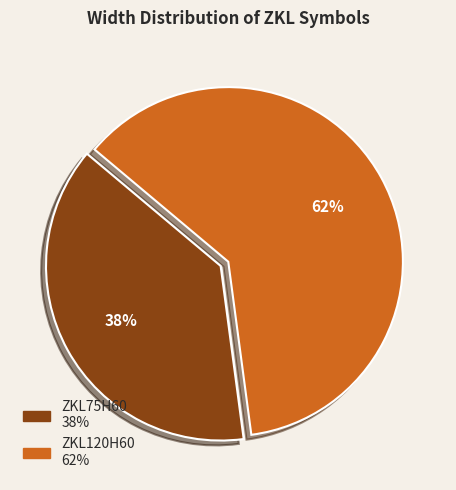

The ZKL120H60 slice represents 71% of the pie. True or false?

False